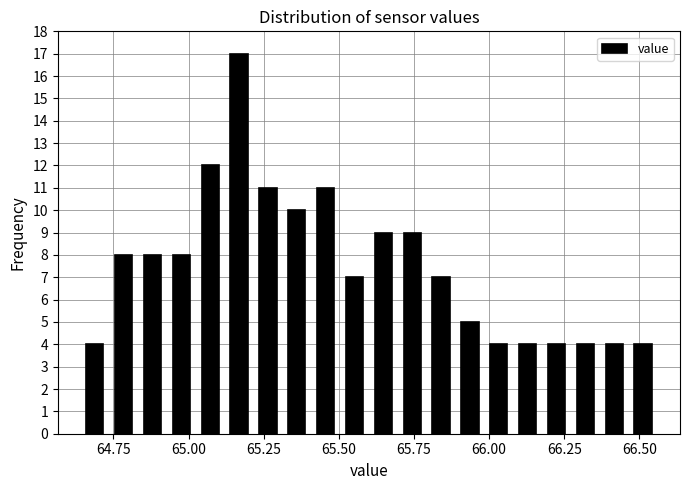

Around what value on the x-axis is the tallest bar? Give the approximate position of its centre, as read against the axis.

65.15